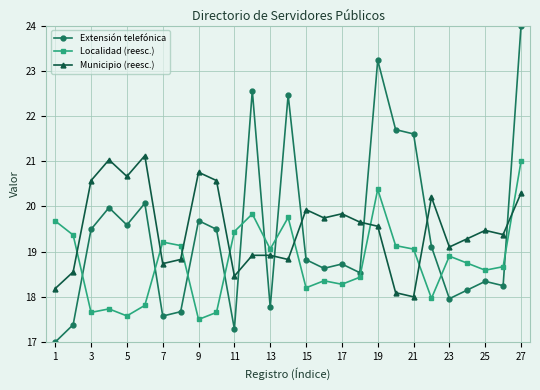

What is the minimum value for Localidad (reesc.)?

17.5